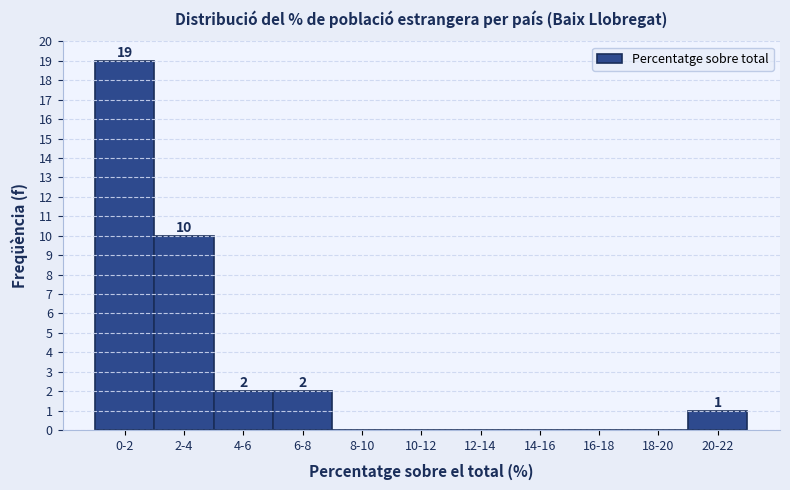

Reading right to left, list all the values displayed in this chart.

20-22=1	18-20=0	16-18=0	14-16=0	12-14=0	10-12=0	8-10=0	6-8=2	4-6=2	2-4=10	0-2=19